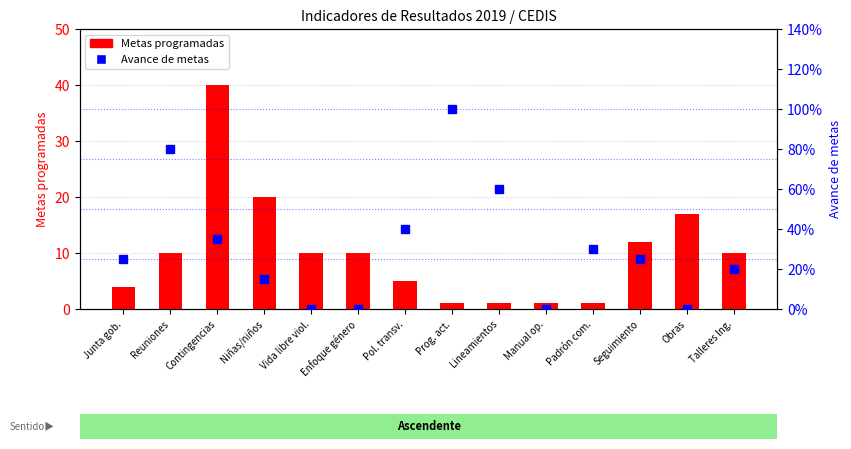

True or false: Metas programadas has a value of 5.6 at Junta gob..

False